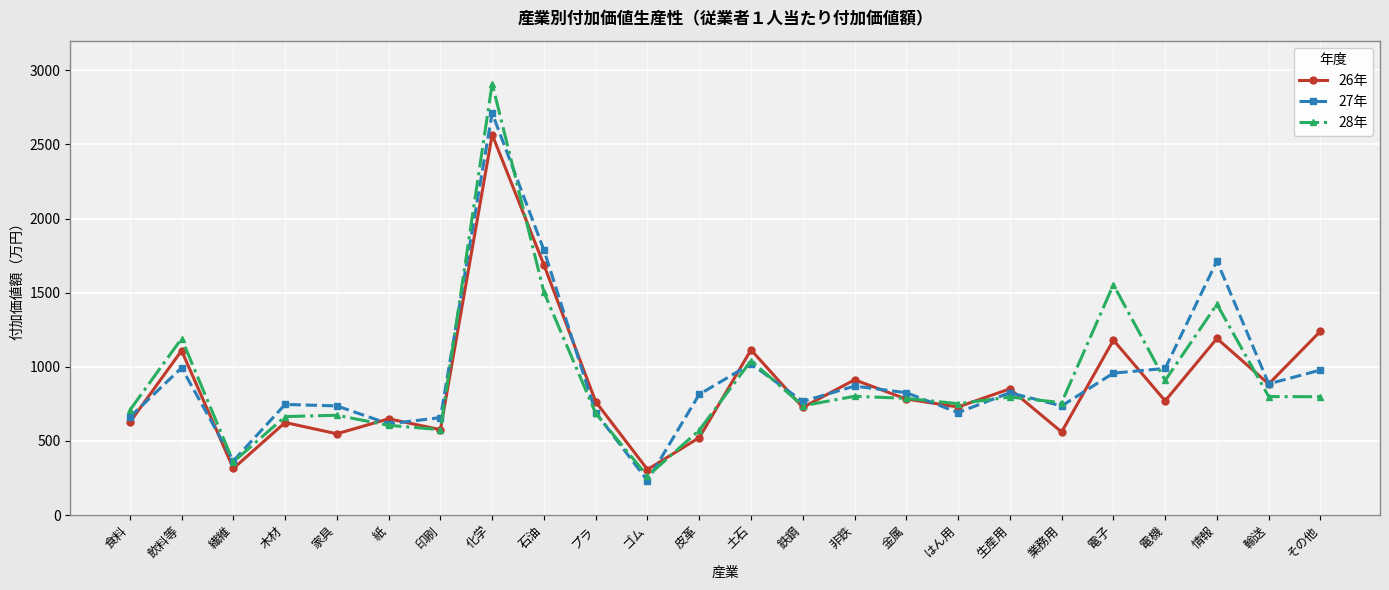

At which category does 27年 reach its first local peak?

飲料等